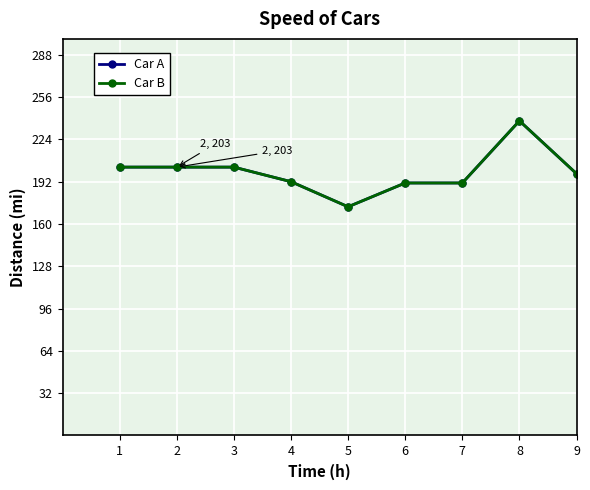

What is the value of the Car A point at the 4th from the left?

192.0